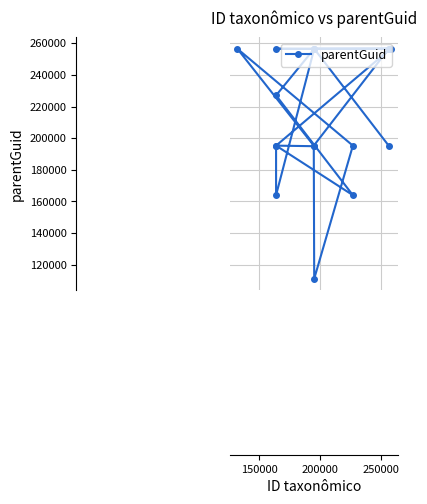

What is the greatest value displayed?

256483